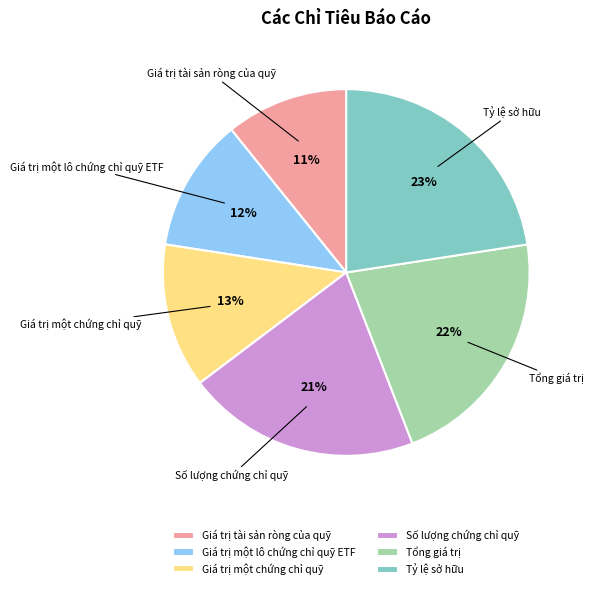

How many segments does this pie chart have?

6